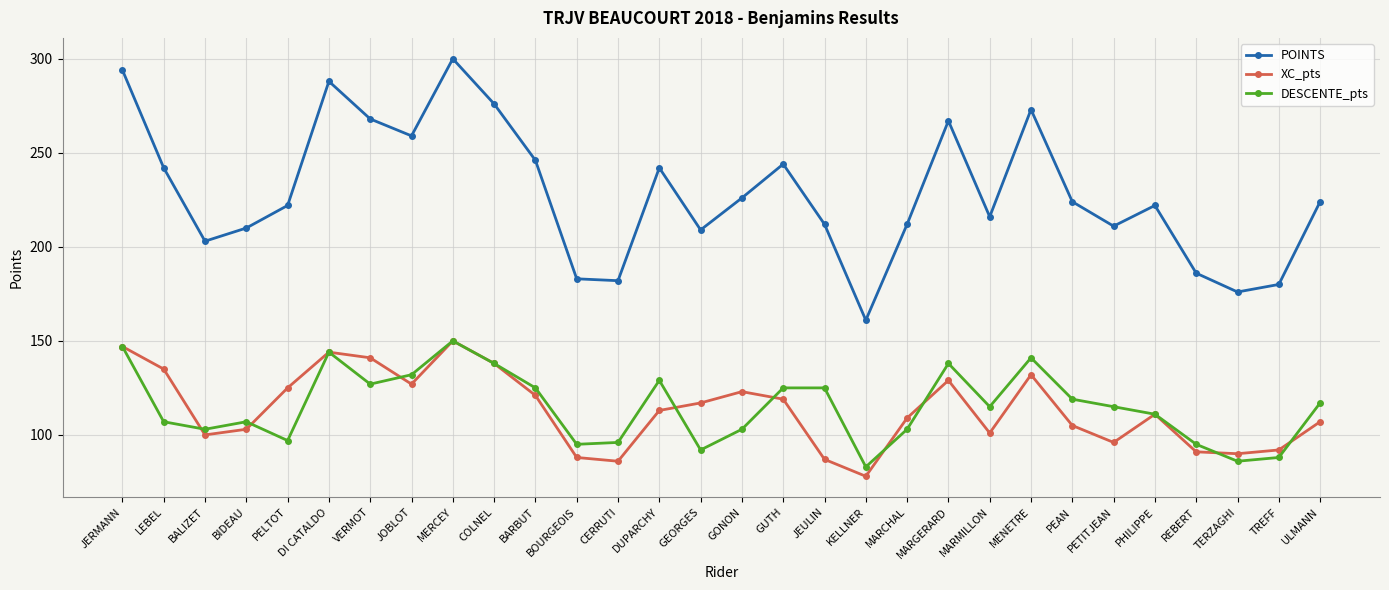

What is the difference between the DESCENTE_pts values at PELTOT and GUTH?

28